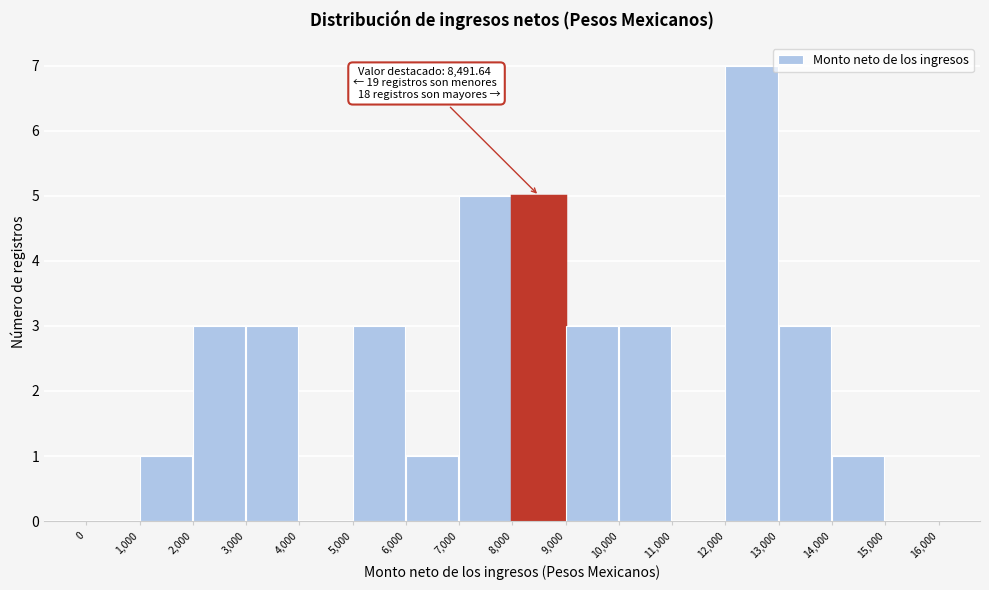

Which range on the x-axis has the tallest bar?

12,000 to 13,000